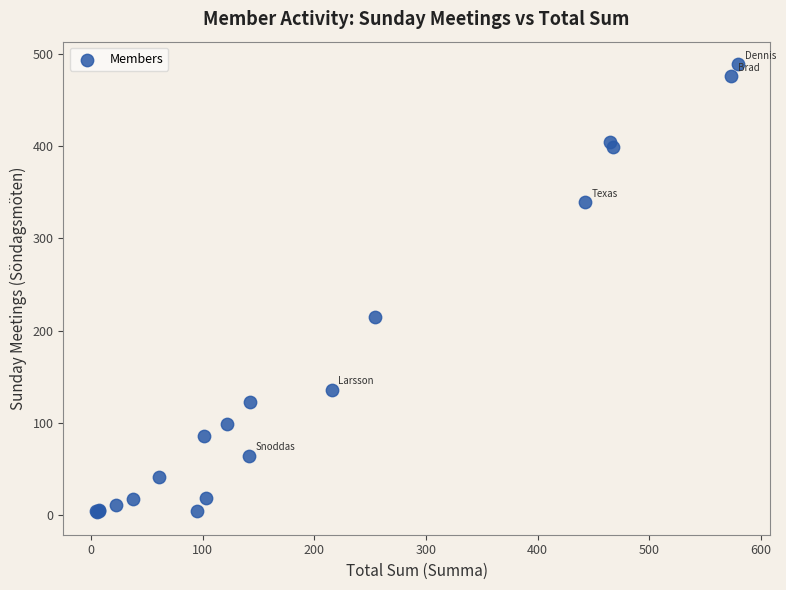

What Y value in the scatter plot is closest to 246?

215.0